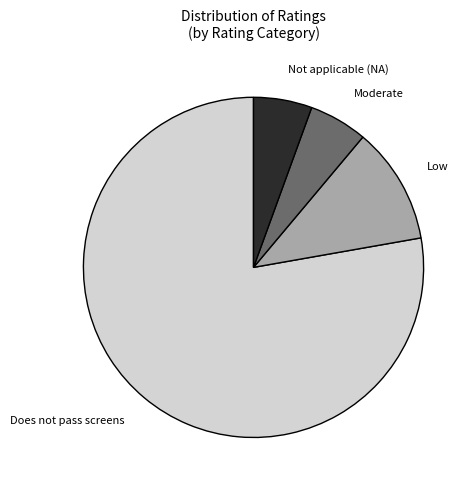

Is the sum of Not applicable (NA) and Moderate greater than half?

No